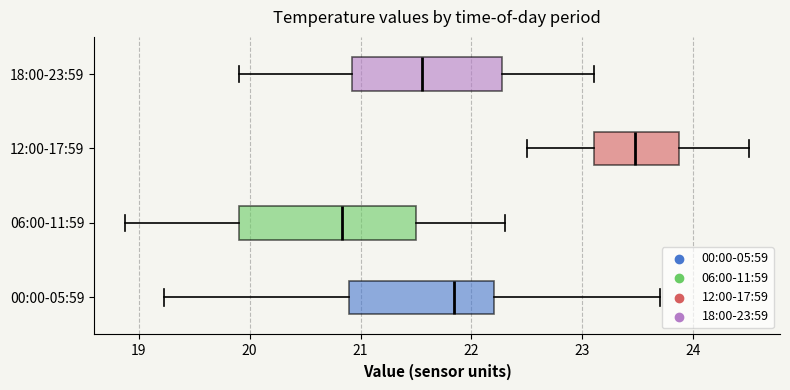

Where is the right edge of the box for 18:00-23:59 on the x-axis? The values are not printed on the chart, so give them approximately, as read against the axis.

22.3